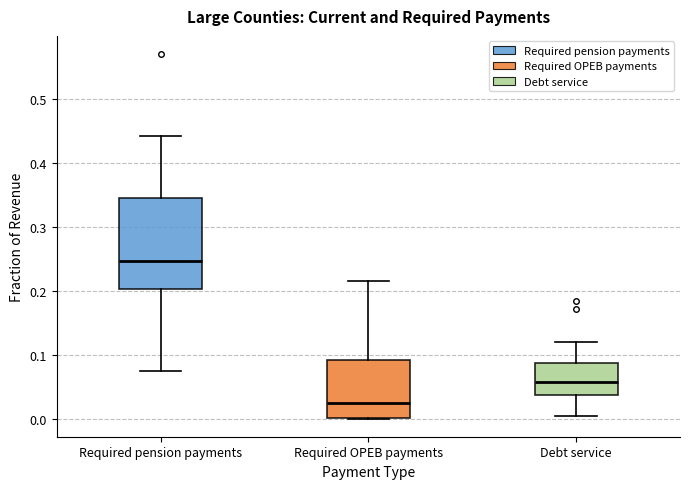

Reading left to right, transcribe this box plot: for each box, give where its median line is, the range the box spans, and where its two whiskers end, as read against the y-axis. The values are not printed on the chart, so give them approximately, as read against the axis.

Required pension payments: median 0.25, box 0.20 to 0.34, whiskers 0.07 to 0.44
Required OPEB payments: median 0.02, box 0.00 to 0.09, whiskers 0.00 to 0.21
Debt service: median 0.06, box 0.04 to 0.09, whiskers 0.00 to 0.12